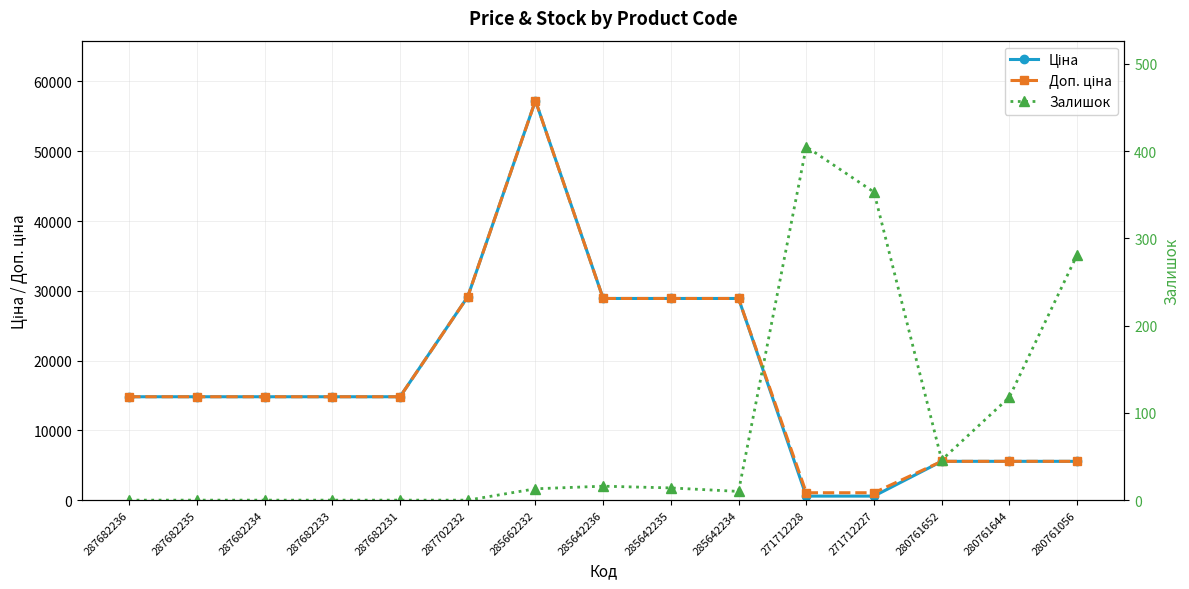

What position from the right is 280761644?

2